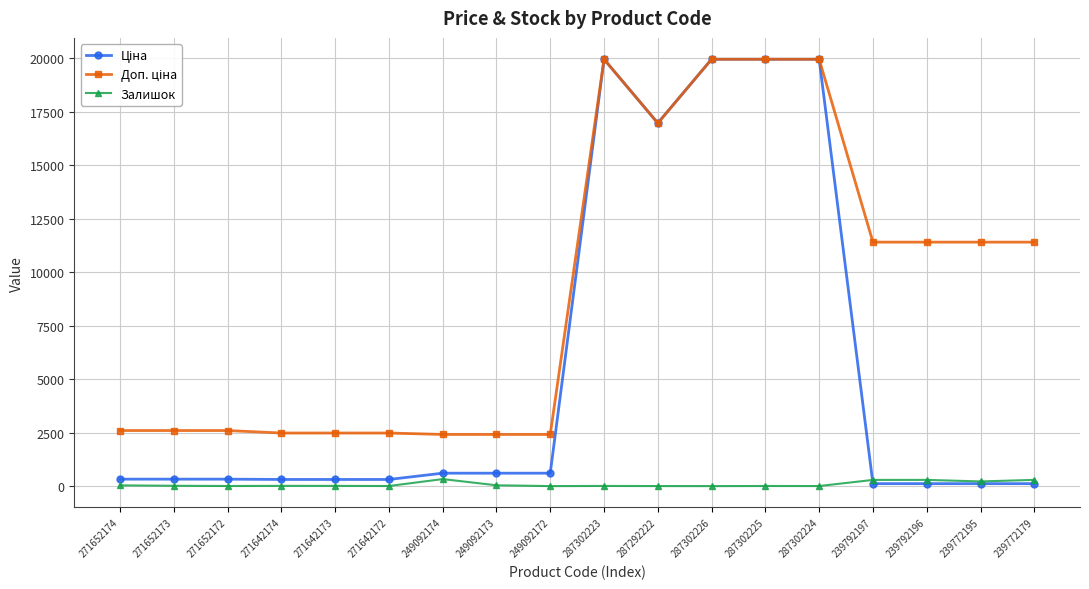

True or false: Залишок has a value of 15.0 at 271652173.

True